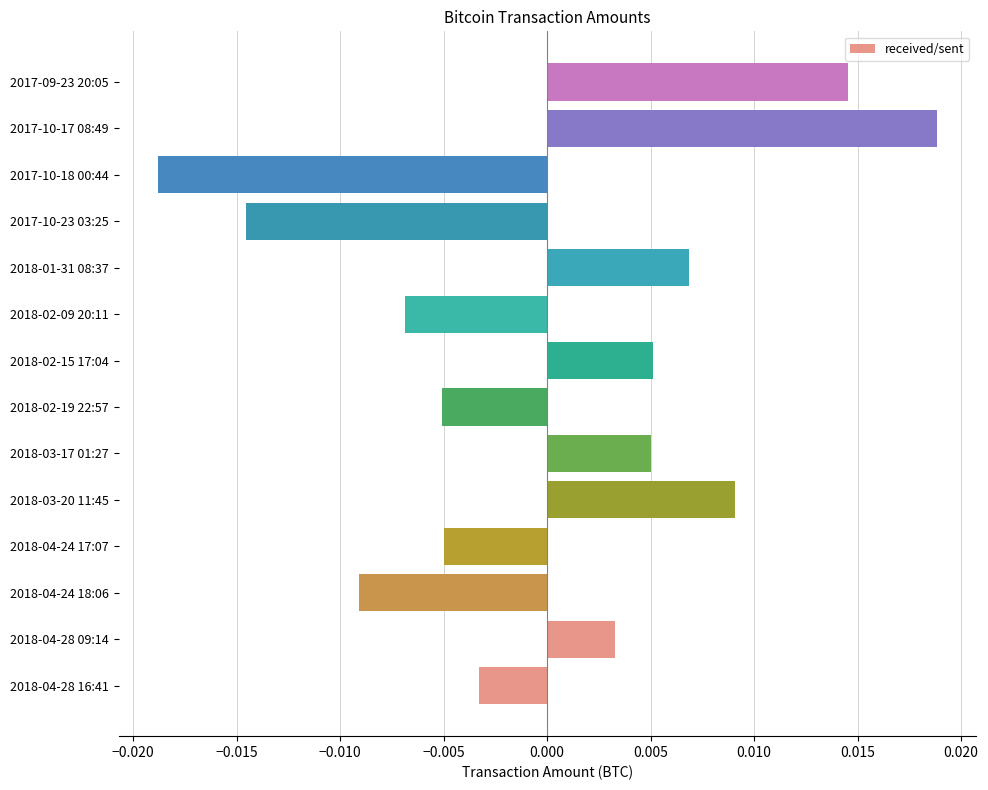

At which category does the chart reach its minimum across all series?

2017-10-18 00:44